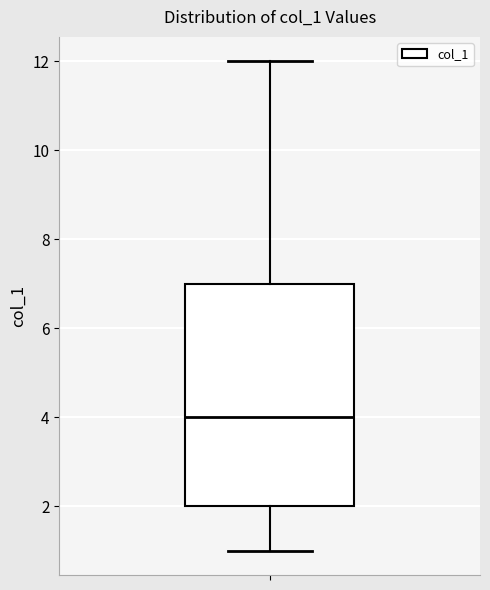

Read this box plot against the y-axis: the position of the median line, the range covered by the box, and the ends of both whiskers. The values are not printed on the chart, so give them approximately, as read against the axis.

median 4, box 2 to 7, whiskers 1 to 12